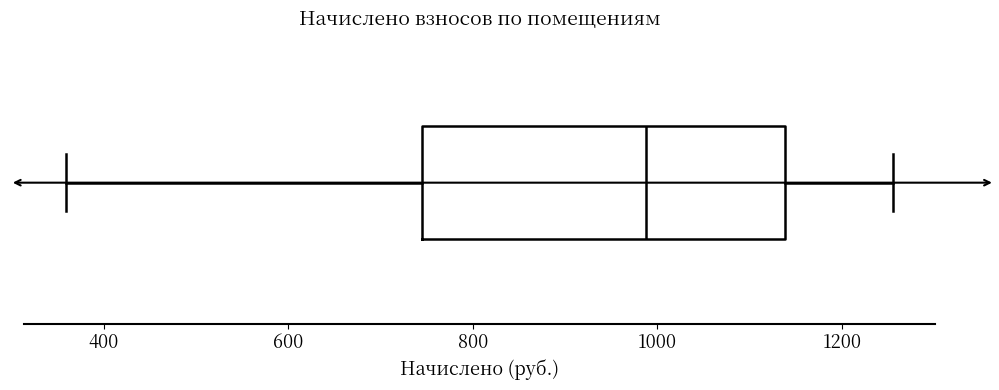

Read this box plot against the x-axis: the position of the median line, the range covered by the box, and the ends of both whiskers. The values are not printed on the chart, so give them approximately, as read against the axis.

median 980, box 740 to 1140, whiskers 360 to 1260